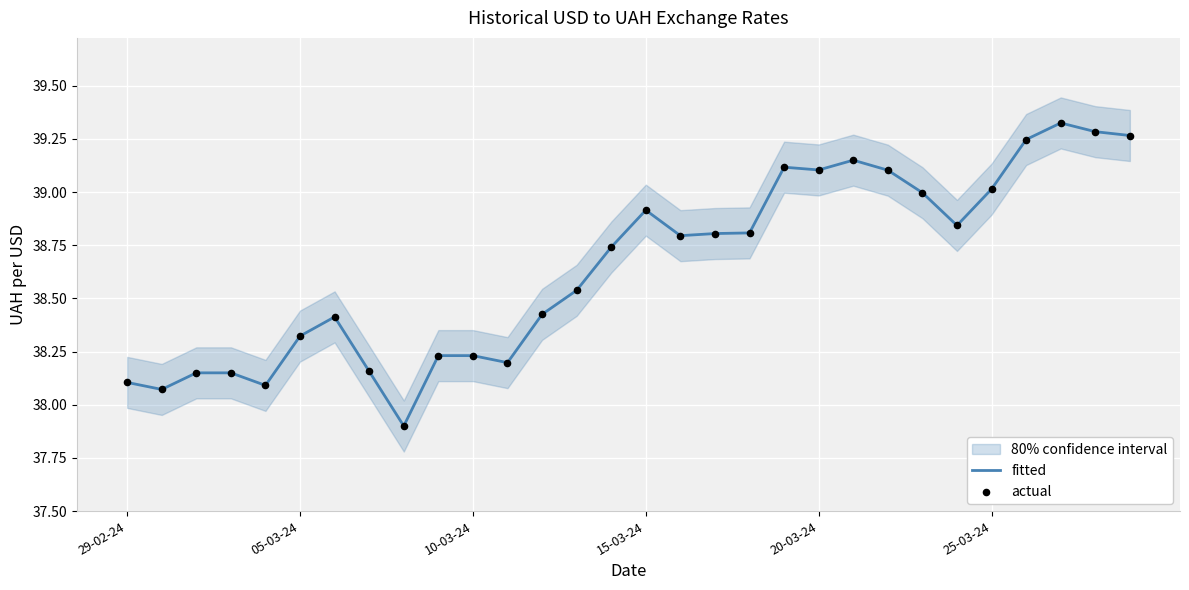

Which series has the largest Y range (max minus min)?

fitted